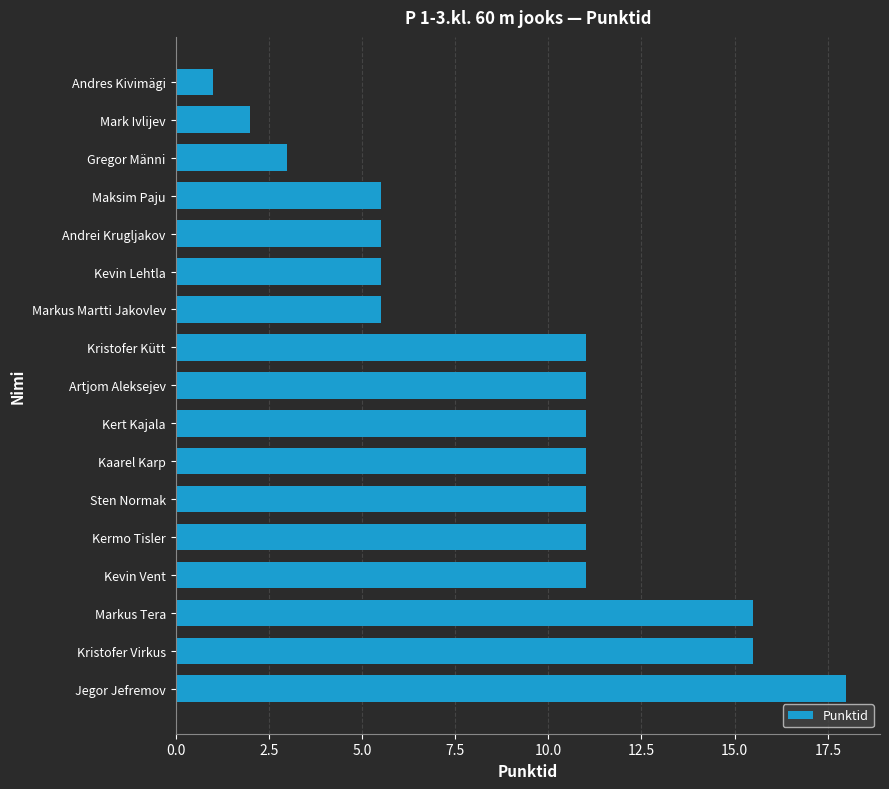

What is the label of the 13th bar from the top?

Kermo Tisler